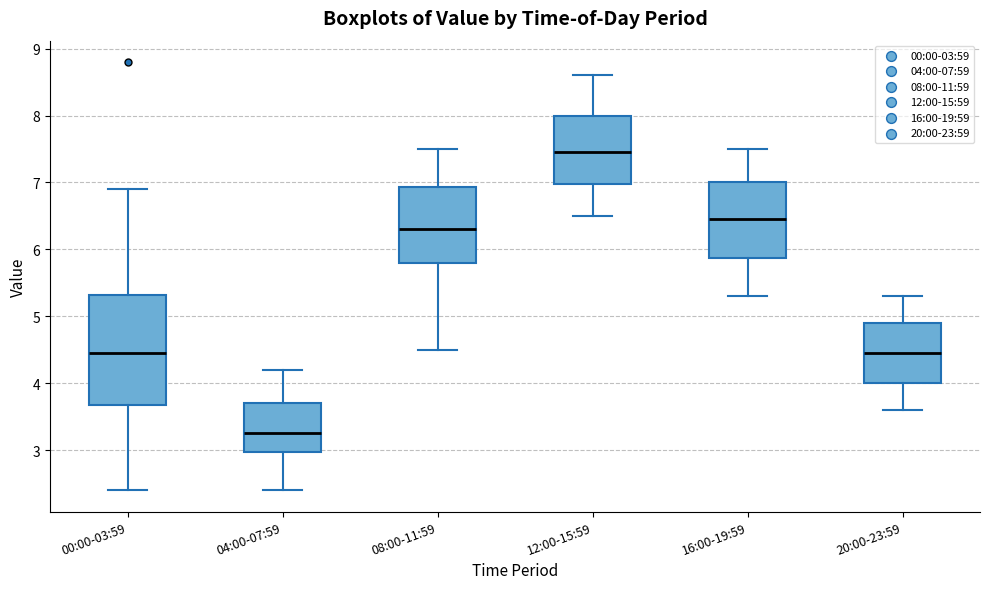

Where does the upper whisker of the box for 12:00-15:59 end on the y-axis? The values are not printed on the chart, so give them approximately, as read against the axis.

8.6